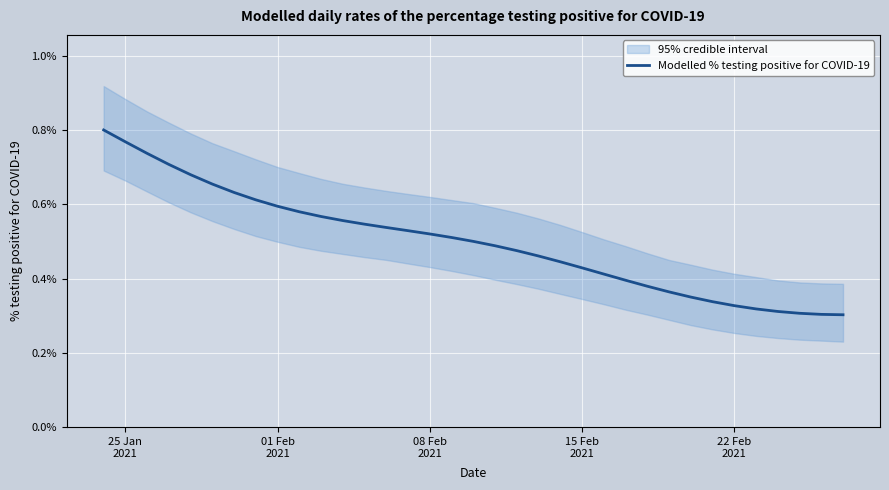

What is the minimum value shown in the chart?

0.3